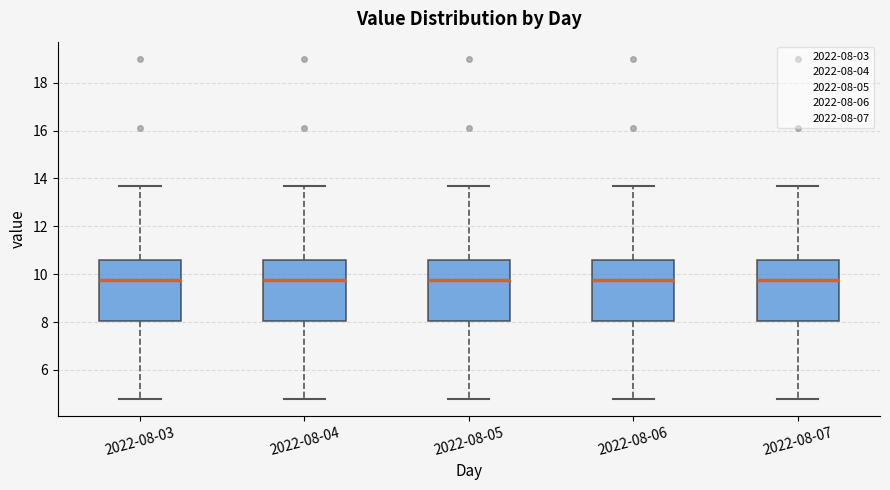

Reading left to right, read every box against the y-axis: the position of its median line, the range the box covers, and the ends of its whiskers. The values are not printed on the chart, so give them approximately, as read against the axis.

2022-08-03: median 9.8, box 8.0 to 10.6, whiskers 4.8 to 13.8
2022-08-04: median 9.8, box 8.0 to 10.6, whiskers 4.8 to 13.8
2022-08-05: median 9.8, box 8.0 to 10.6, whiskers 4.8 to 13.8
2022-08-06: median 9.8, box 8.0 to 10.6, whiskers 4.8 to 13.8
2022-08-07: median 9.8, box 8.0 to 10.6, whiskers 4.8 to 13.8